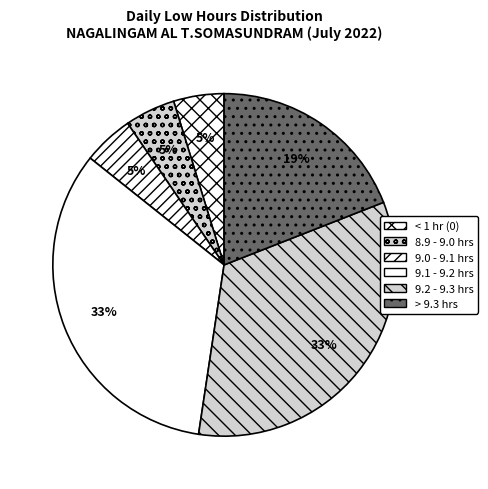

Count the number of slices in the pie.

6